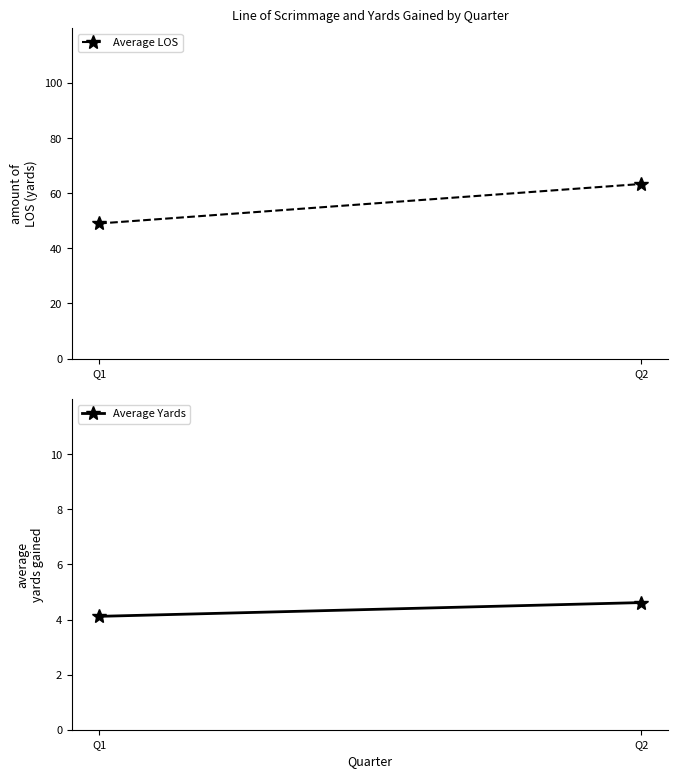

The Average Yards series shows 4.1 at Q1. True or false?

True